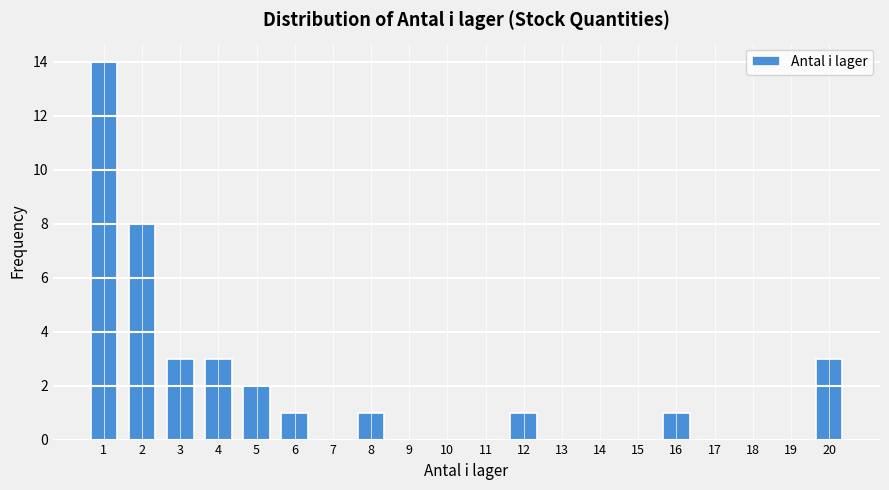

Reading right to left, transcribe all the data shown in this chart.

20=3	19=0	18=0	17=0	16=1	15=0	14=0	13=0	12=1	11=0	10=0	9=0	8=1	7=0	6=1	5=2	4=3	3=3	2=8	1=14